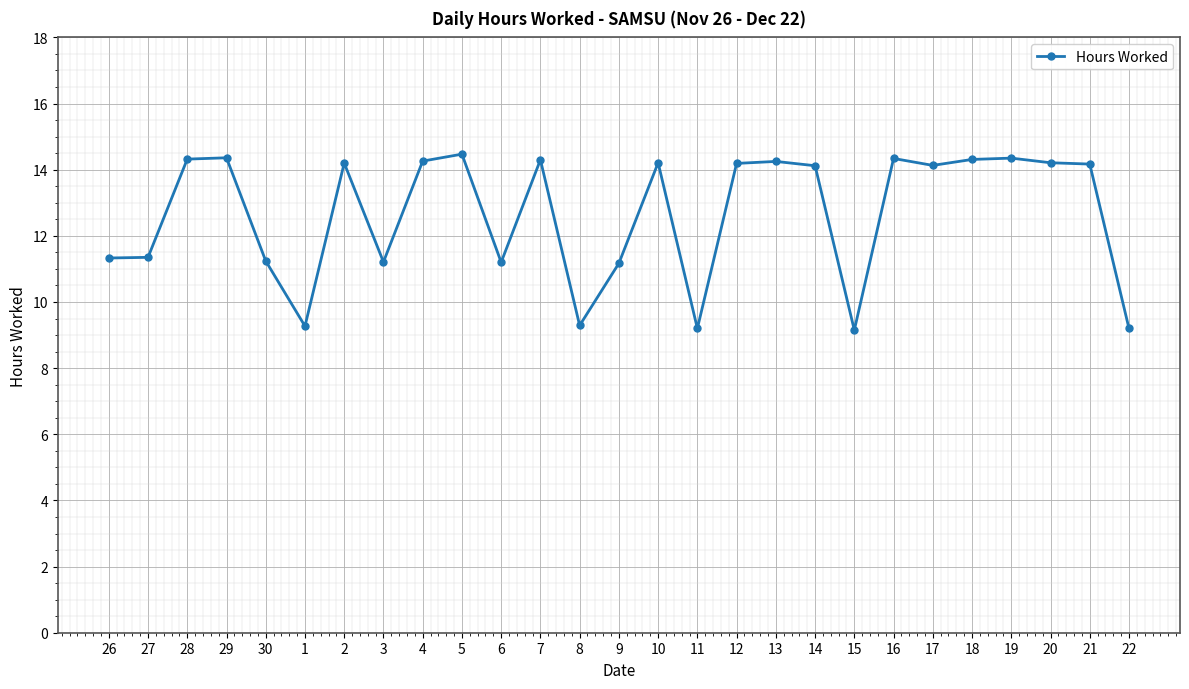

True or false: the data shows 4.8 at 14.

False